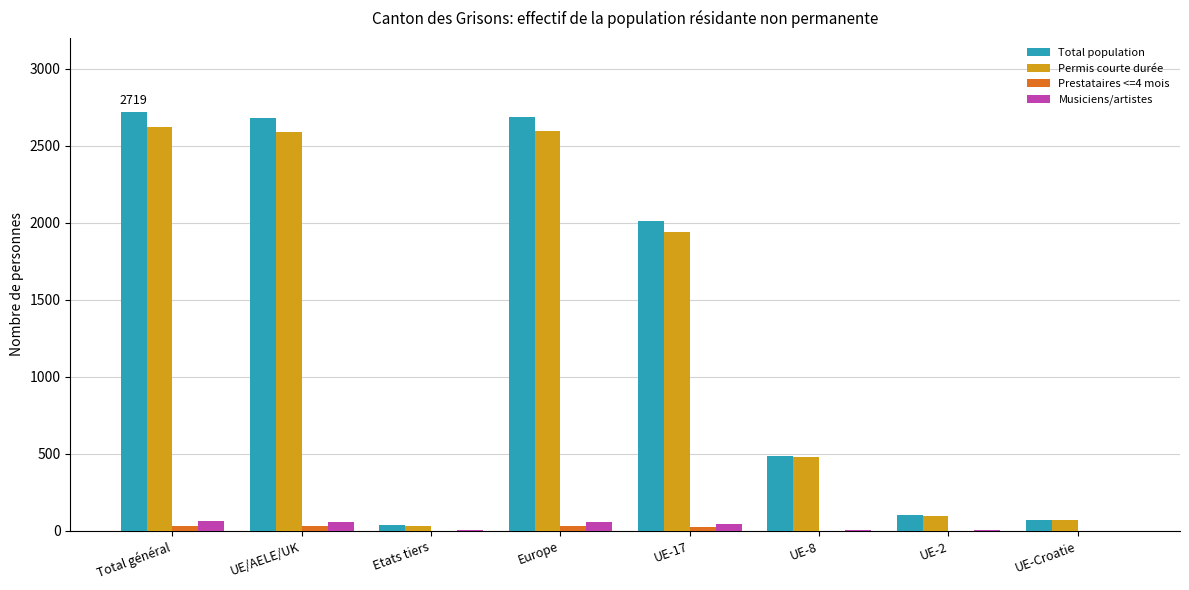

How many categories are shown in the chart?

8